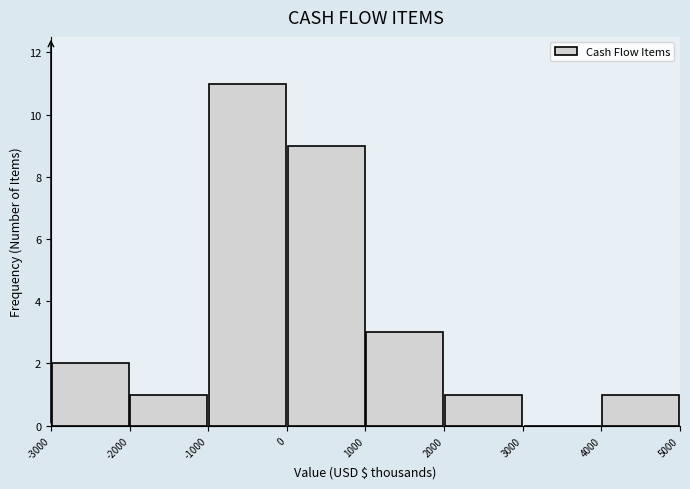

What is the height of the bar covering -3000 to -2000 on the x-axis? The values are not printed on the chart, so give them approximately, as read against the axis.

2